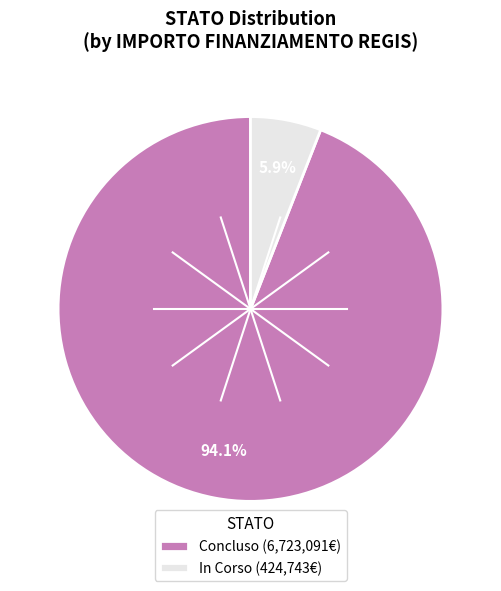

Is there any slice that represents more than half of the pie?

Yes